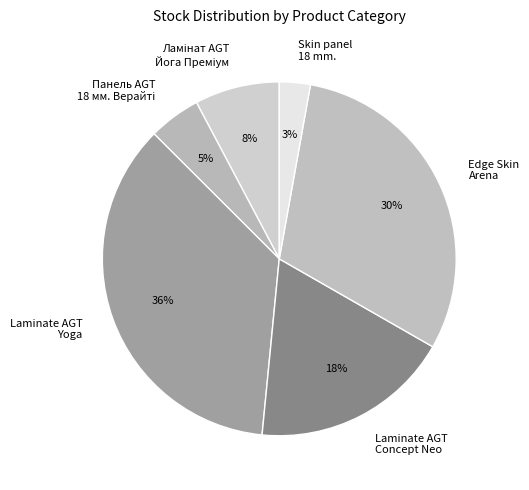

Approximately how many times larger is the value at Edge Skin Arena compared to Laminate AGT Concept Neo?

1.7